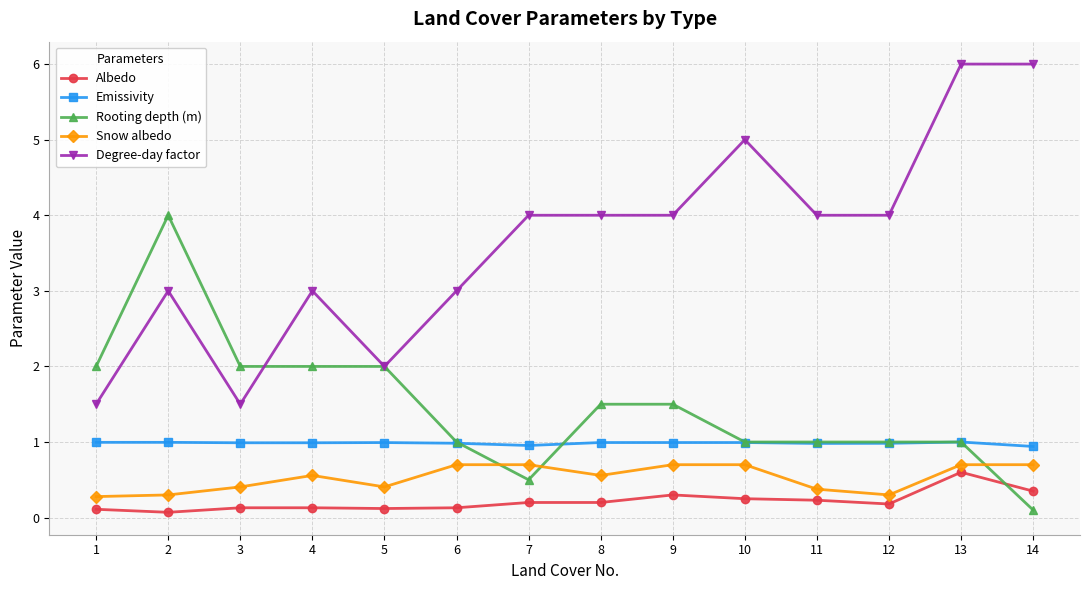

At which category is the sum across all series the highest?

13